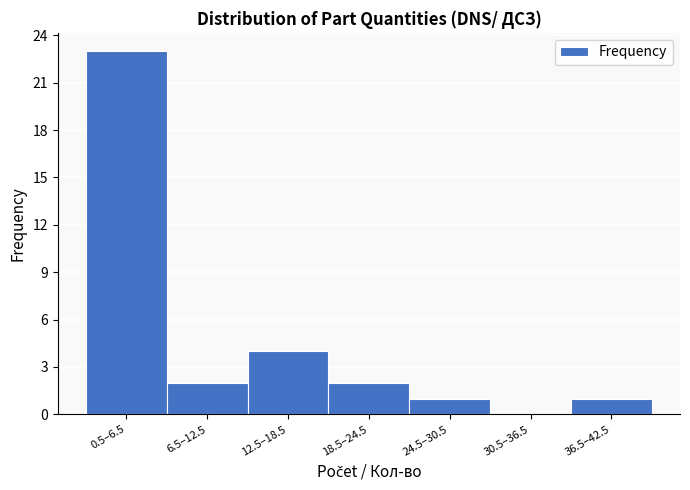

Reading left to right, extract all data points from this chart.

0.5–6.5=23	6.5–12.5=2	12.5–18.5=4	18.5–24.5=2	24.5–30.5=1	30.5–36.5=0	36.5–42.5=1